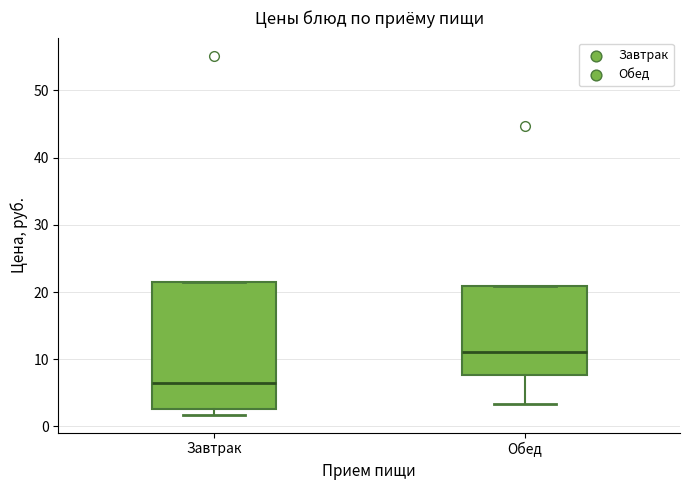

Which box's median line is the lowest?

Завтрак